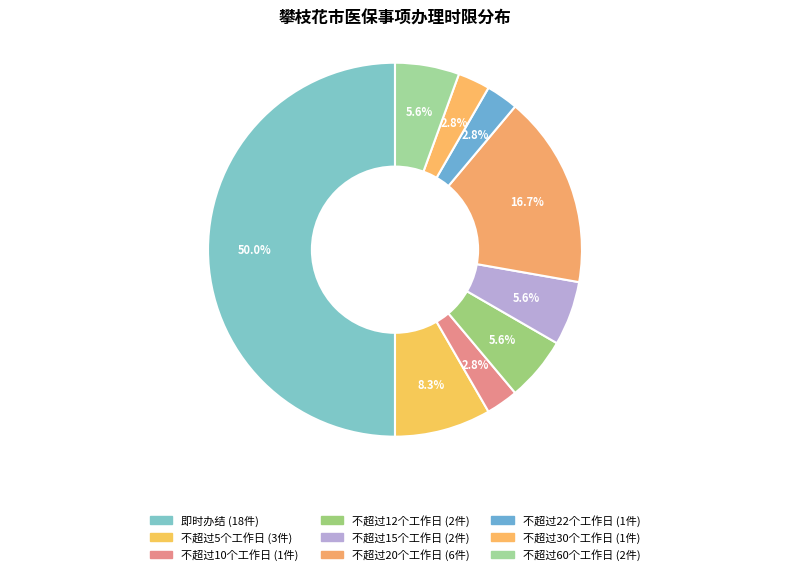

Does 不超过15个工作日 account for over 50% of the chart?

No